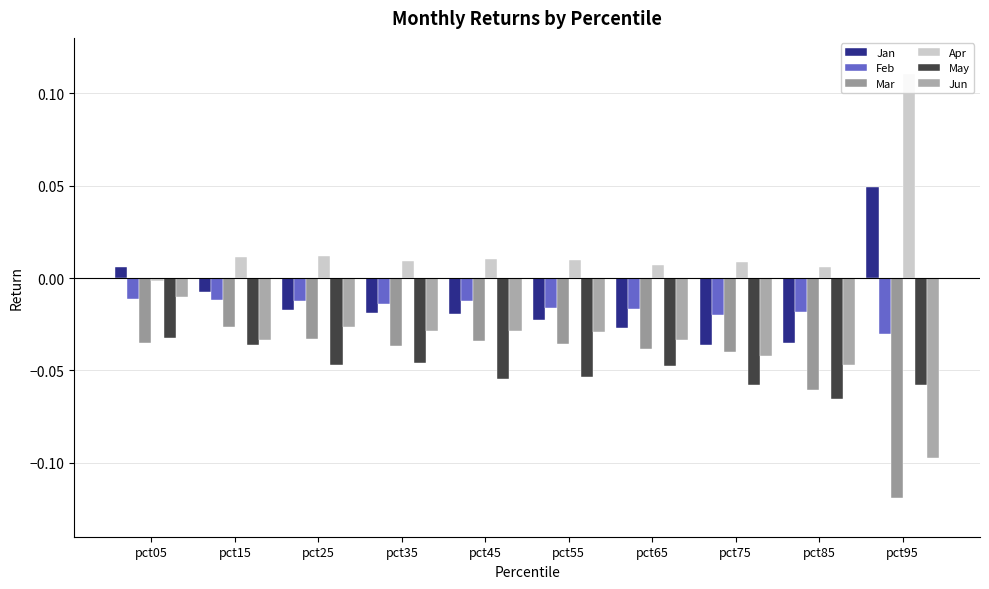

Reading left to right, list all the values displayed in this chart.

Jan: 0.0	-0.0	-0.0	-0.0	-0.0	-0.0	-0.0	-0.0	-0.0	0.0
Feb: -0.0	-0.0	-0.0	-0.0	-0.0	-0.0	-0.0	-0.0	-0.0	-0.0
Mar: -0.0	-0.0	-0.0	-0.0	-0.0	-0.0	-0.0	-0.0	-0.1	-0.1
Apr: -0.0	0.0	0.0	0.0	0.0	0.0	0.0	0.0	0.0	0.1
May: -0.0	-0.0	-0.0	-0.0	-0.1	-0.1	-0.0	-0.1	-0.1	-0.1
Jun: -0.0	-0.0	-0.0	-0.0	-0.0	-0.0	-0.0	-0.0	-0.0	-0.1